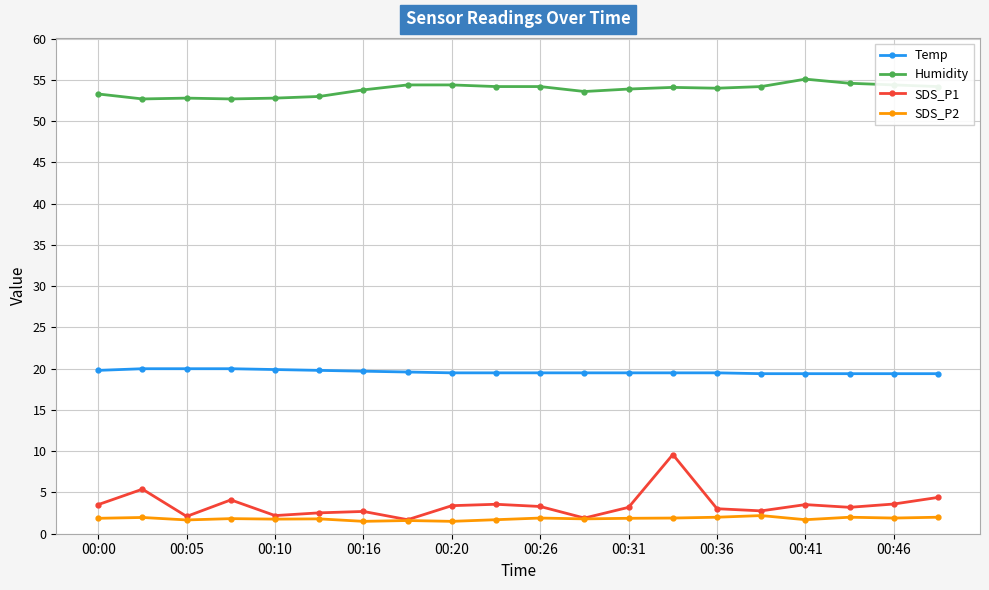

List the series in order of their peak value, lowest first.

SDS_P2, SDS_P1, Temp, Humidity